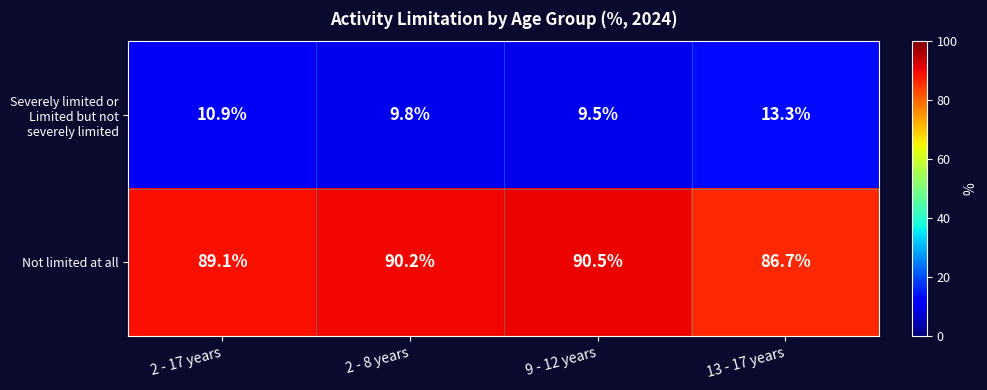

True or false: Not limited at all has a value of 89.1 at 2 - 17 years.

True